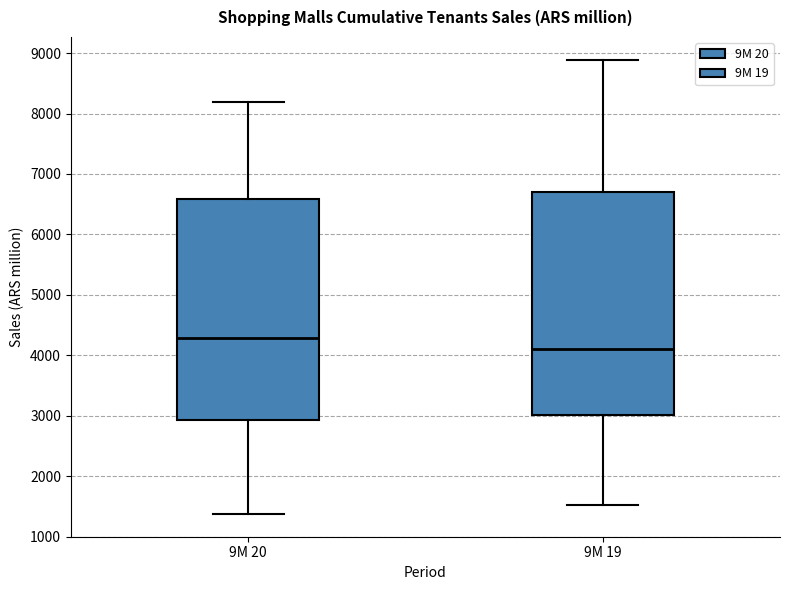

Which box's median line is the highest?

9M 20